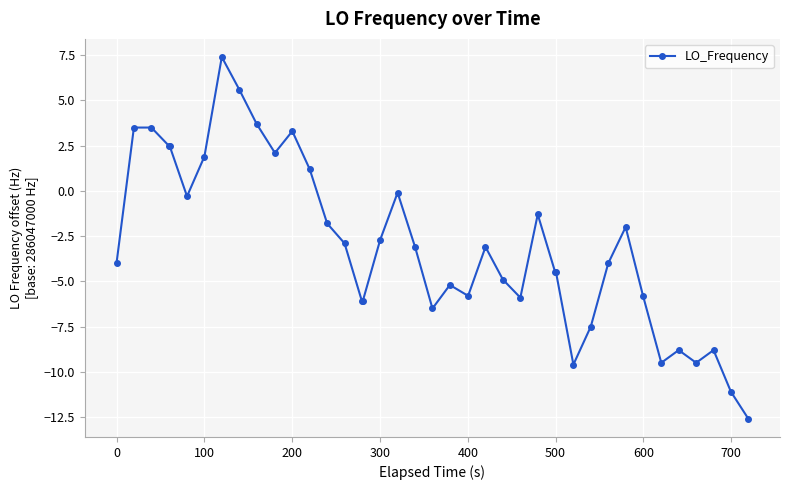

What is the value of the 33rd point from the left?

-2.0